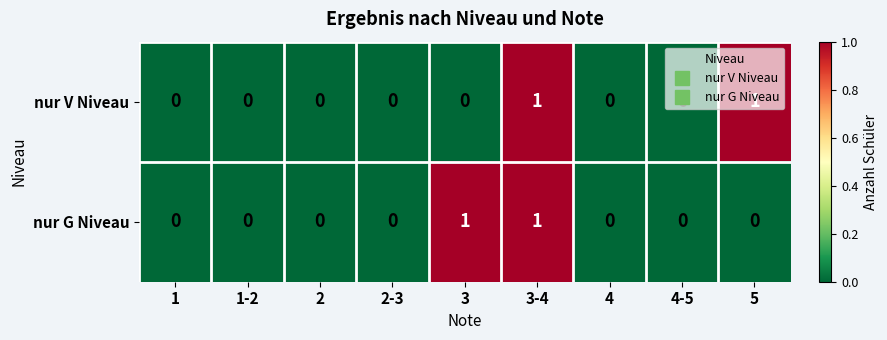

The value of nur G Niveau at 1 is 0. True or false?

True